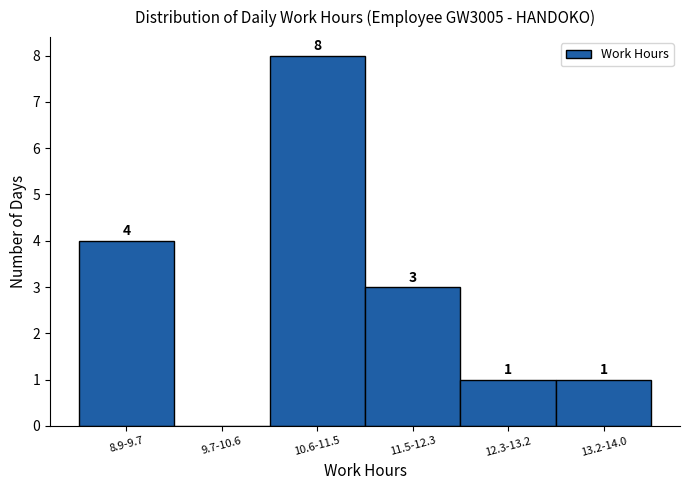

Reading left to right, list all the values displayed in this chart.

8.9-9.7=4	9.7-10.6=0	10.6-11.5=8	11.5-12.3=3	12.3-13.2=1	13.2-14.0=1